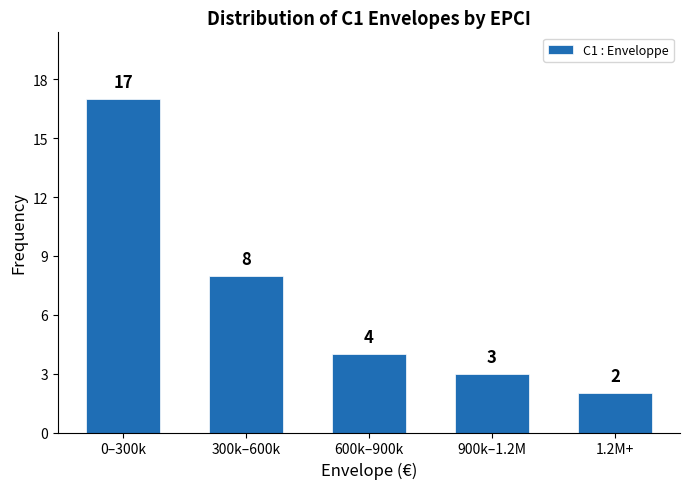

Reading left to right, list all the values displayed in this chart.

17	8	4	3	2